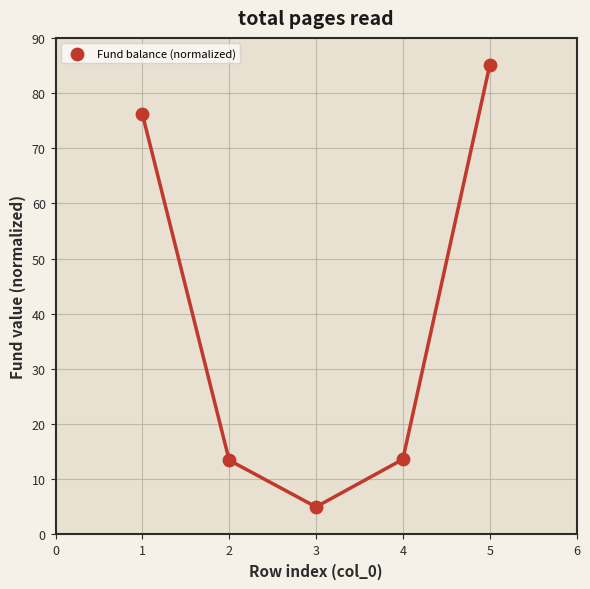

What is the range of X values (max minus min)?

4.0